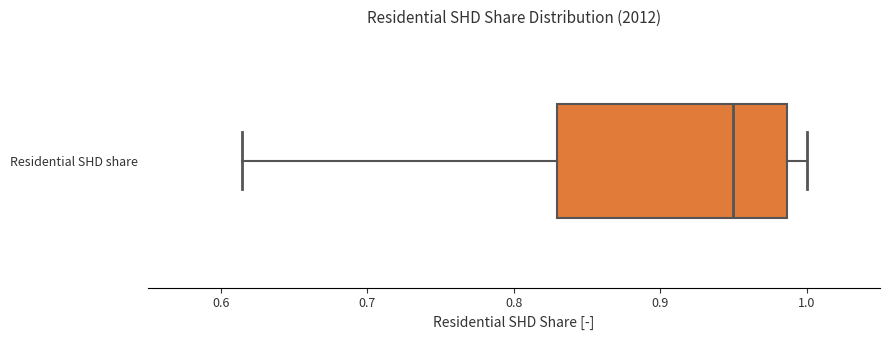

Where does the left whisker of the box for Residential SHD share end on the x-axis? The values are not printed on the chart, so give them approximately, as read against the axis.

0.61